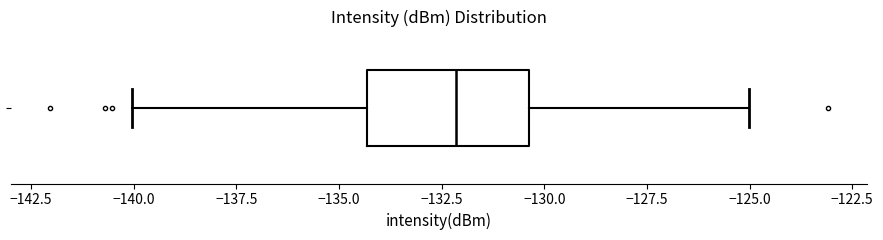

Read this box plot against the x-axis: the position of the median line, the range covered by the box, and the ends of both whiskers. The values are not printed on the chart, so give them approximately, as read against the axis.

median -132.0, box -134.5 to -130.5, whiskers -140.0 to -125.0